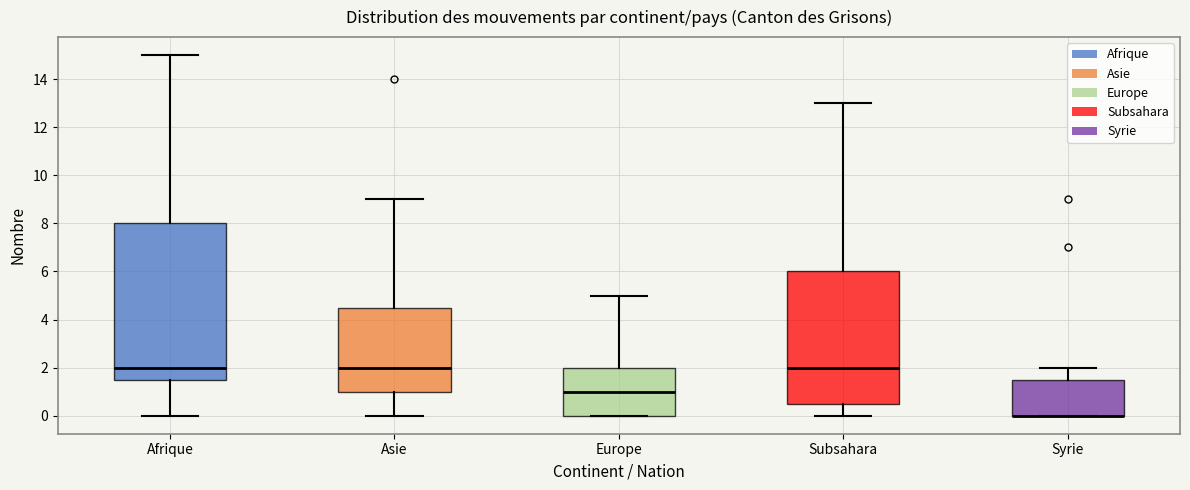

Where is the lower edge of the box for Europe on the y-axis? The values are not printed on the chart, so give them approximately, as read against the axis.

0.0